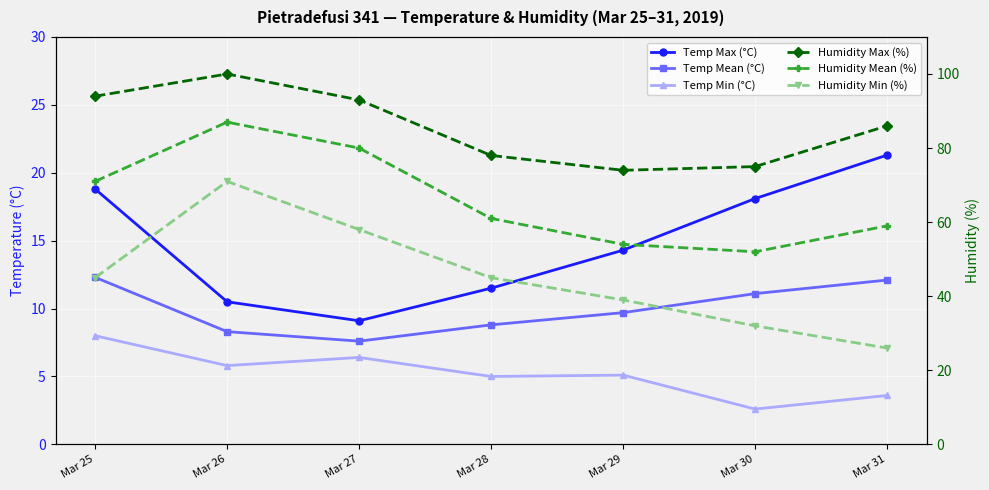

How many data points in Humidity Min (%) are less than 45?

3